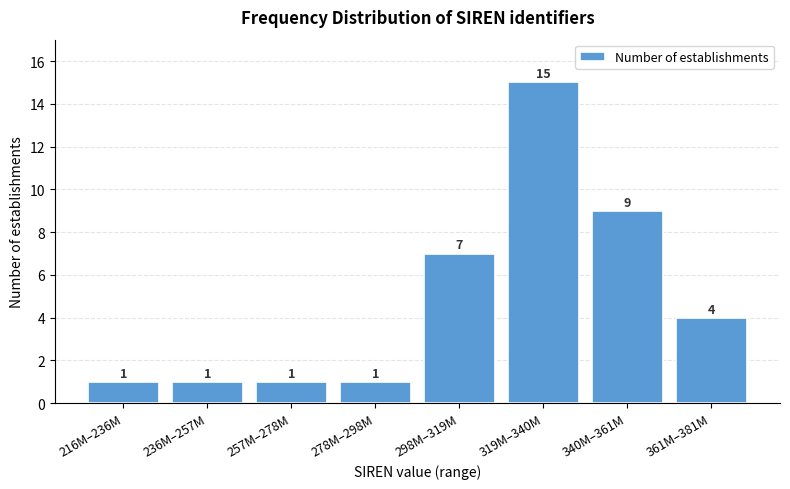

Reading left to right, list all the values displayed in this chart.

216M–236M=1	236M–257M=1	257M–278M=1	278M–298M=1	298M–319M=7	319M–340M=15	340M–361M=9	361M–381M=4